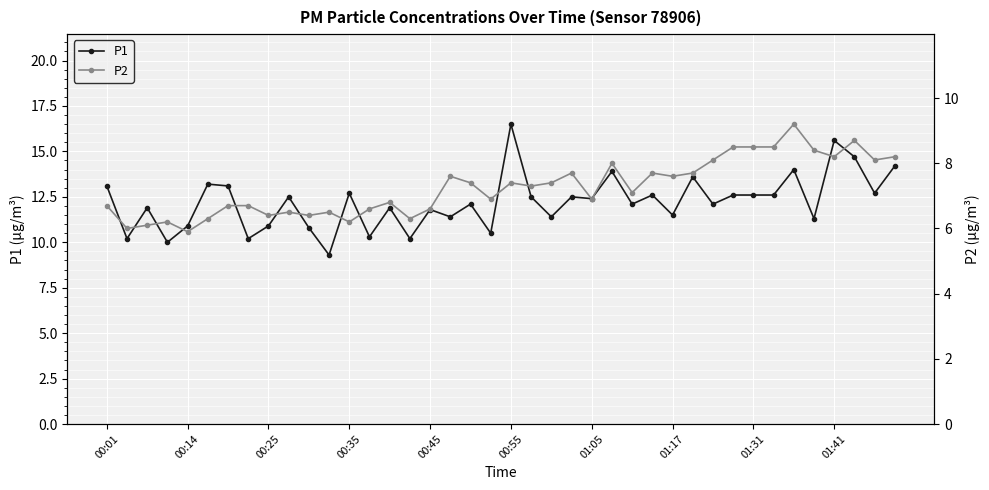

The P1 series shows 4.8 at 01:05. True or false?

False